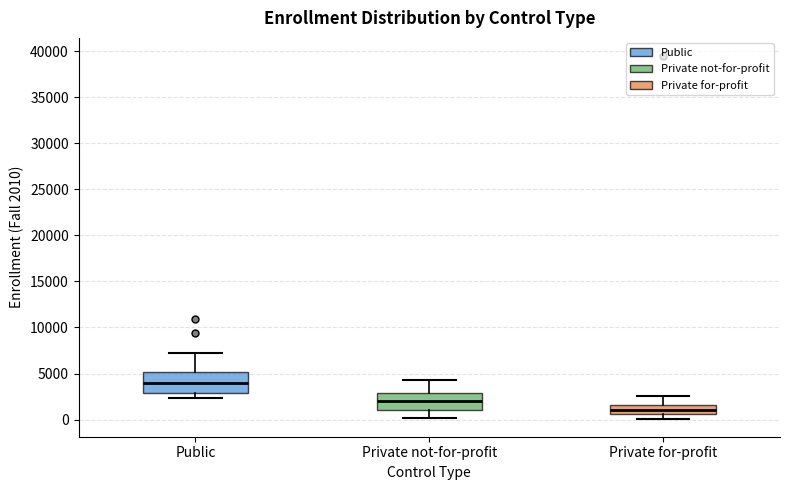

Reading left to right, transcribe this box plot: for each box, give where its median line is, the range the box spans, and where its two whiskers end, as read against the y-axis. The values are not printed on the chart, so give them approximately, as read against the axis.

Public: median 4000, box 3000 to 5000, whiskers 2500 to 7000
Private not-for-profit: median 2000, box 1000 to 3000, whiskers 0 to 4000
Private for-profit: median 1000, box 500 to 1500, whiskers 0 to 2500